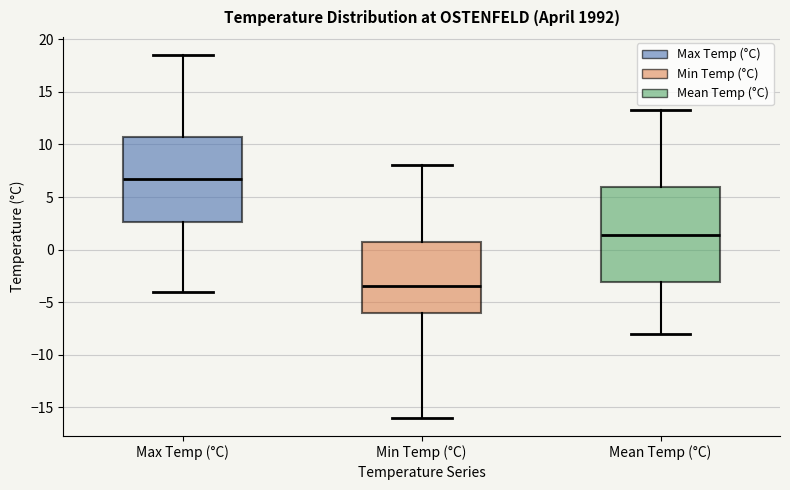

Where is the lower edge of the box for Max Temp (°C) on the y-axis? The values are not printed on the chart, so give them approximately, as read against the axis.

2.5